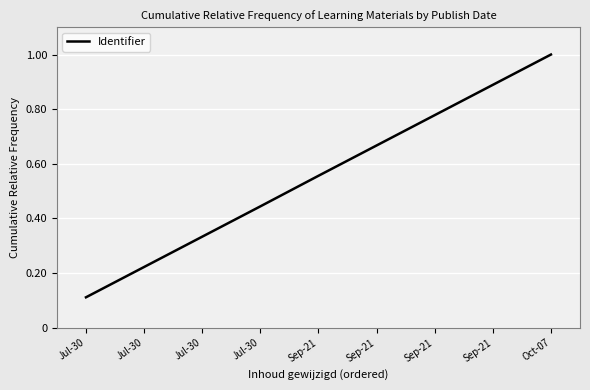

The chart shows a value of 0.7 at Jul-30. True or false?

False